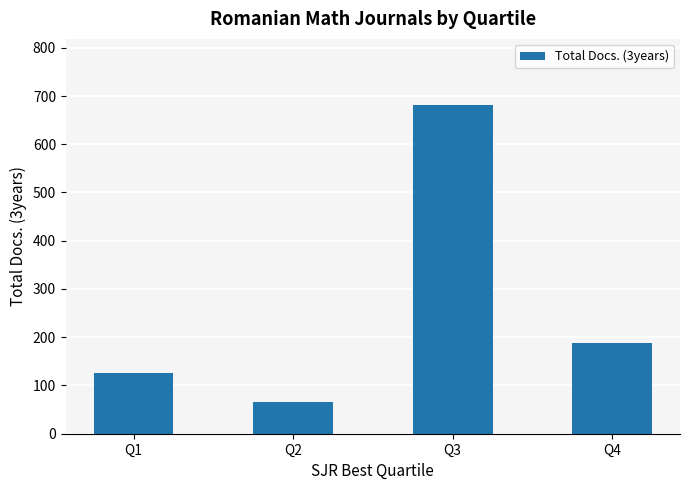

At which label is the value closest to 374?

Q4